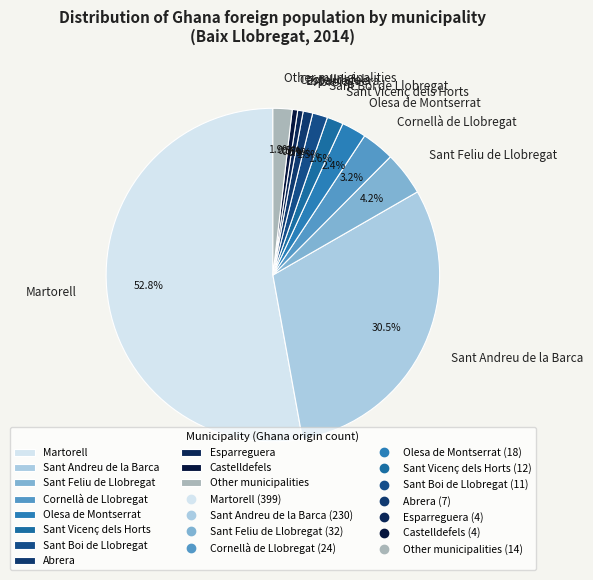

To the nearest percent, what is the difference between the largest and smallest slice percentages?

52%